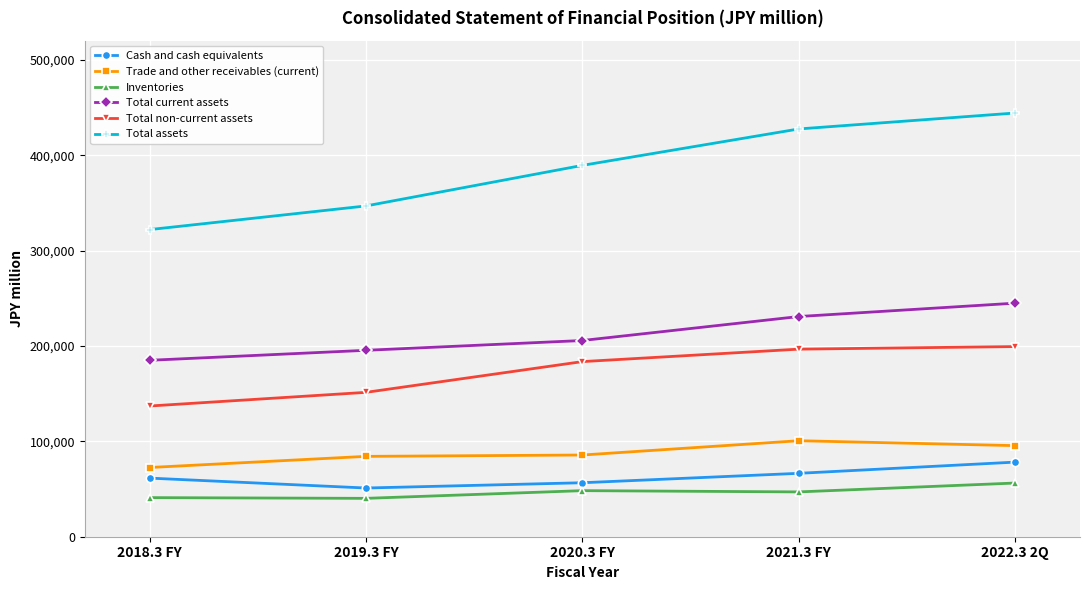

What is the maximum value shown in the chart?

444194